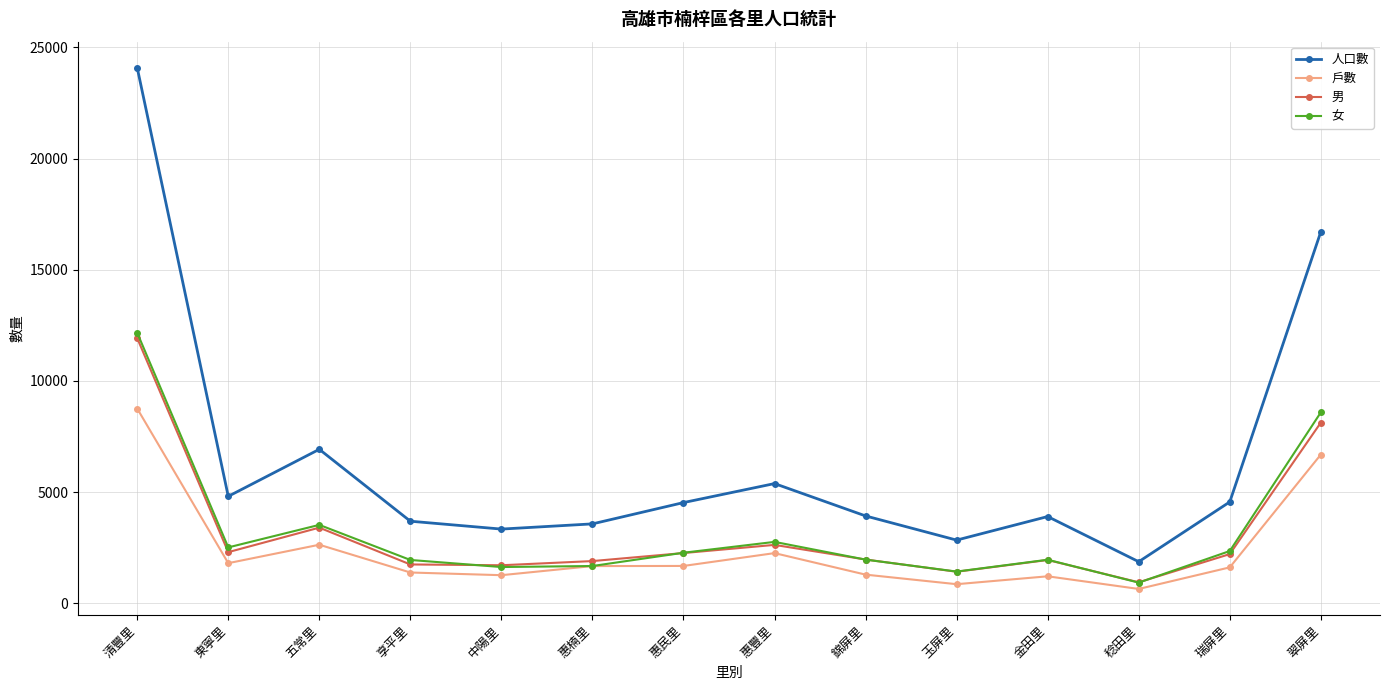

At how many categories does at least one series exceed 7247?

2